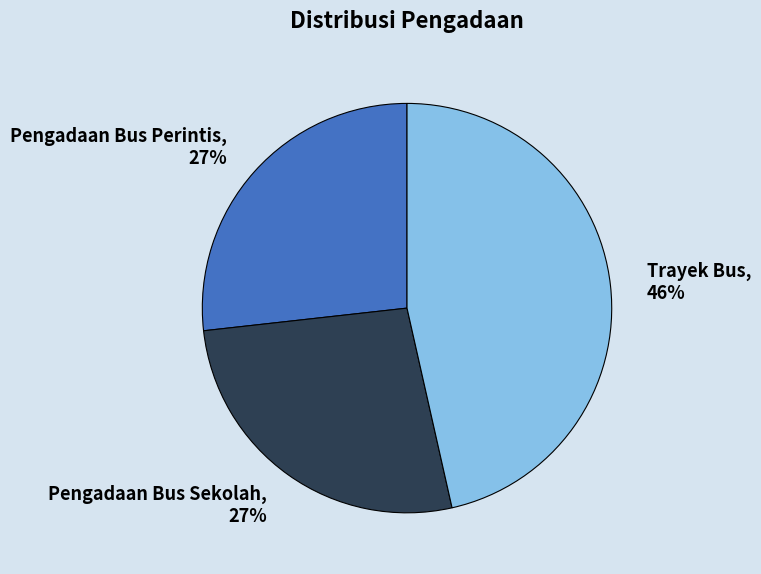

Do Pengadaan Bus Sekolah and Trayek Bus together represent more than half of the pie?

Yes